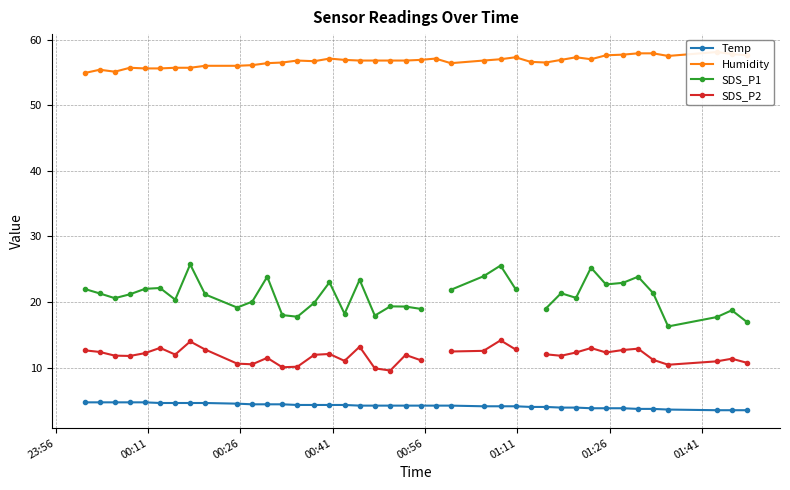

Which series has the largest range (max minus min)?

SDS_P1